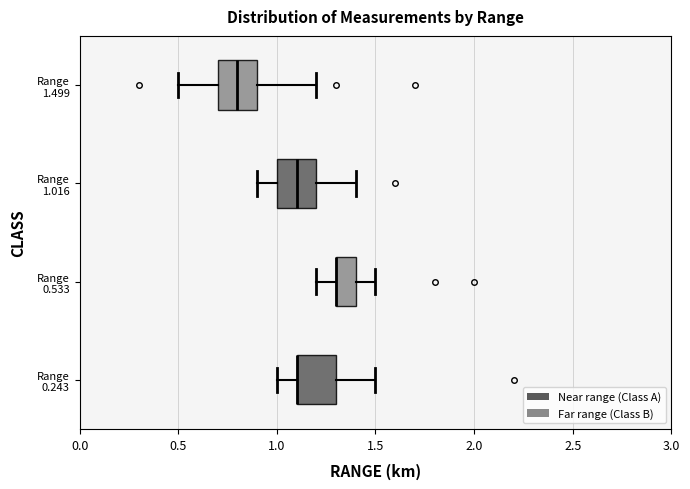

Reading bottom to top, transcribe this box plot: for each box, give where its median line is, the range the box spans, and where its two whiskers end, as read against the x-axis. The values are not printed on the chart, so give them approximately, as read against the axis.

Range 0.243: median 1.1 (drawn on the box's left edge), box 1.1 to 1.3, whiskers 1.0 to 1.5
Range 0.533: median 1.3 (drawn on the box's left edge), box 1.3 to 1.4, whiskers 1.2 to 1.5
Range 1.016: median 1.1, box 1.0 to 1.2, whiskers 0.9 to 1.4
Range 1.499: median 0.8, box 0.7 to 0.9, whiskers 0.5 to 1.2